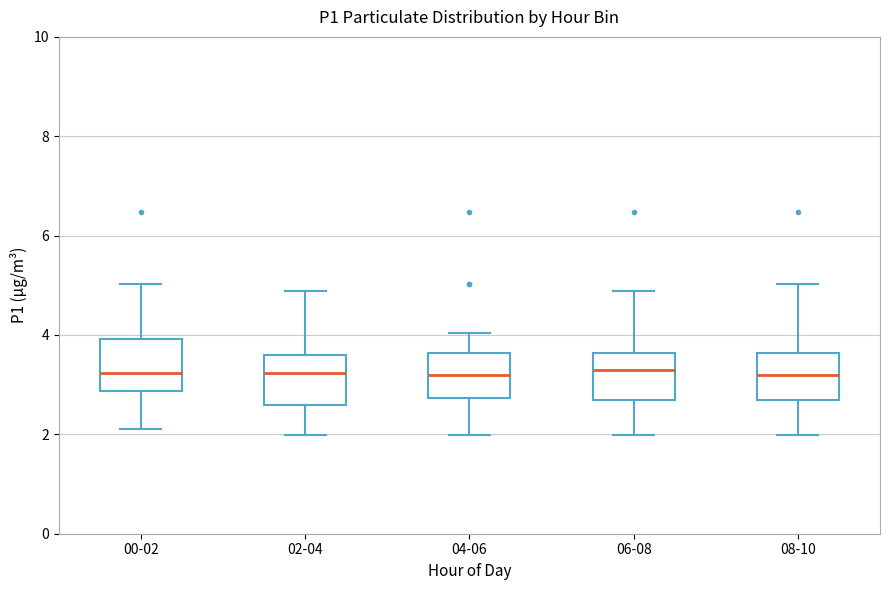

Where does the upper whisker of the box for 06-08 end on the y-axis? The values are not printed on the chart, so give them approximately, as read against the axis.

4.8